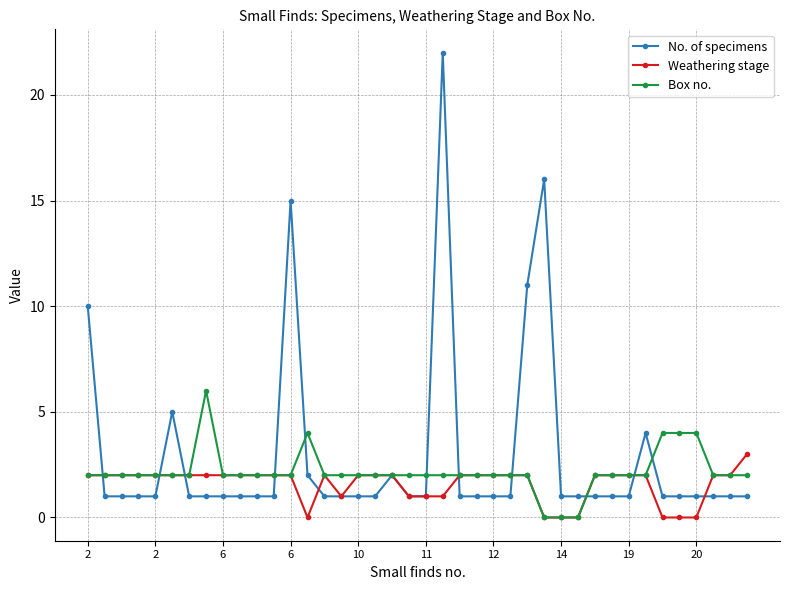

What are all the series names shown in the legend?

No. of specimens, Weathering stage, Box no.